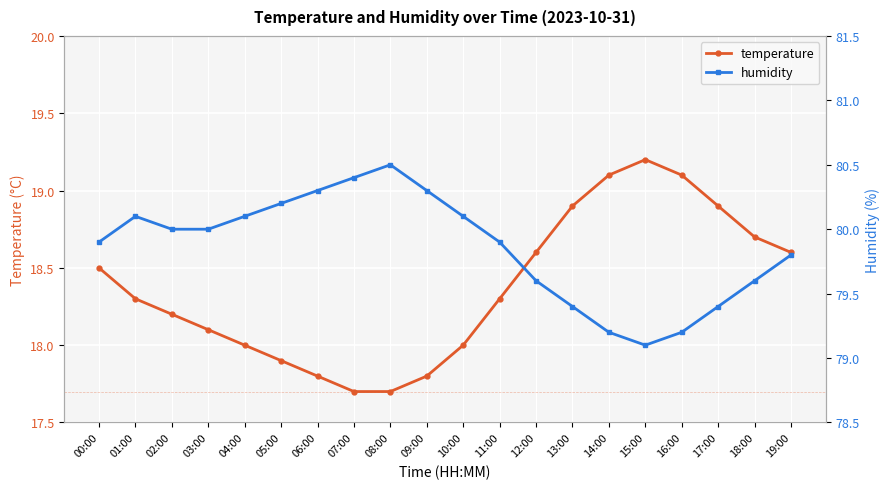

What is the total value across all series at 13:00?

98.3